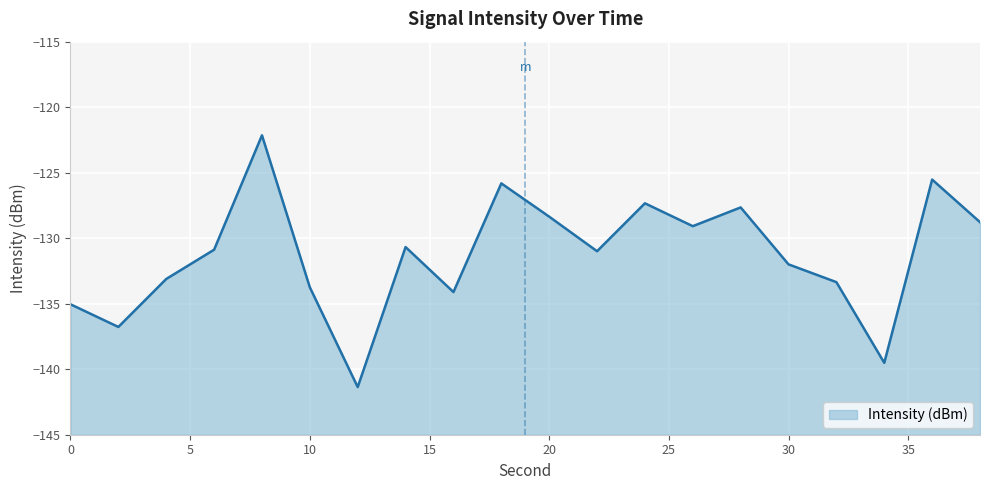

Count the number of data series in this chart.

1